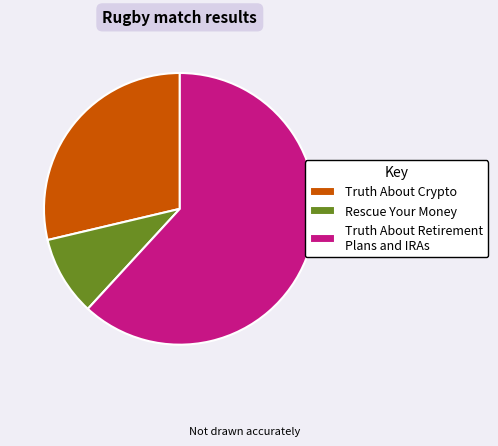

How many segments does this pie chart have?

3